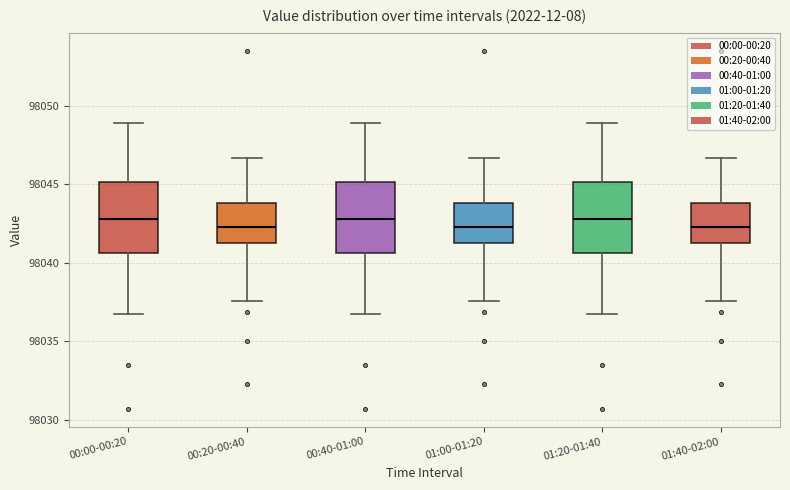

Reading left to right, transcribe this box plot: for each box, give where its median line is, the range the box spans, and where its two whiskers end, as read against the y-axis. The values are not printed on the chart, so give them approximately, as read against the axis.

00:00-00:20: median 98043.0, box 98040.5 to 98045.0, whiskers 98036.5 to 98049.0
00:20-00:40: median 98042.5, box 98041.5 to 98044.0, whiskers 98037.5 to 98046.5
00:40-01:00: median 98043.0, box 98040.5 to 98045.0, whiskers 98036.5 to 98049.0
01:00-01:20: median 98042.5, box 98041.5 to 98044.0, whiskers 98037.5 to 98046.5
01:20-01:40: median 98043.0, box 98040.5 to 98045.0, whiskers 98036.5 to 98049.0
01:40-02:00: median 98042.5, box 98041.5 to 98044.0, whiskers 98037.5 to 98046.5